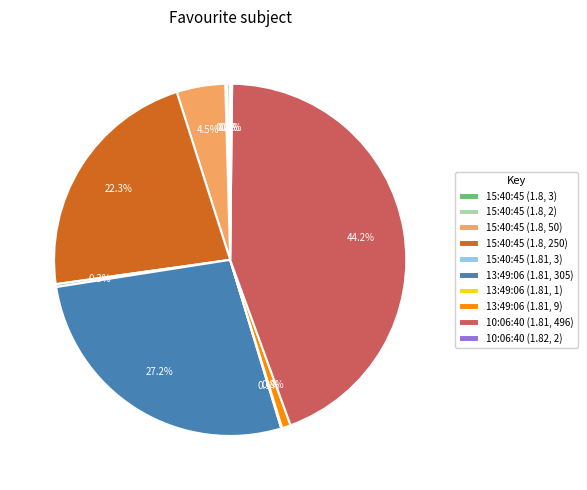

Combined, what portion of the pie is 10:06:40 (1.81, 496) and 13:49:06 (1.81, 9)?

45.0%